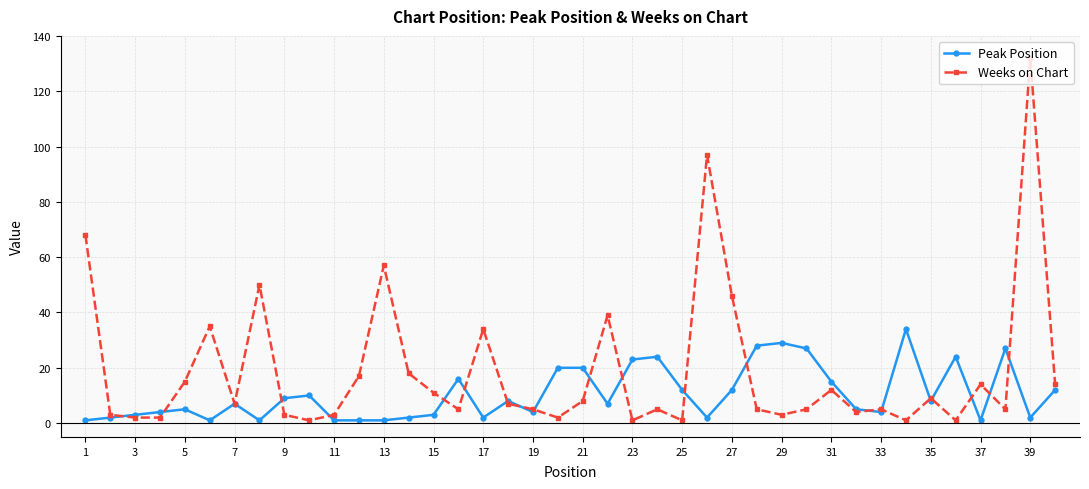

What is the maximum value for Peak Position?

34